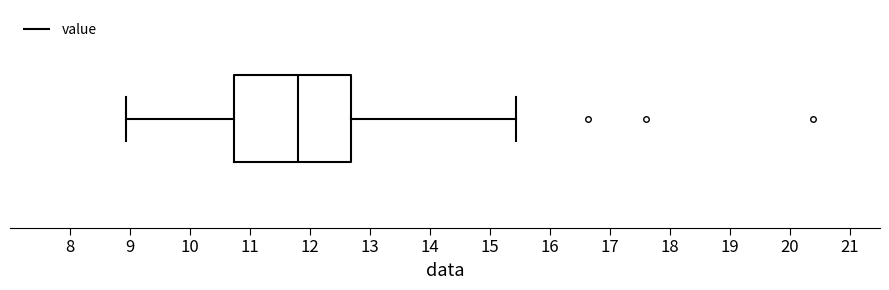

Read this box plot against the x-axis: the position of the median line, the range covered by the box, and the ends of both whiskers. The values are not printed on the chart, so give them approximately, as read against the axis.

median 11.8, box 10.7 to 12.7, whiskers 8.9 to 15.4